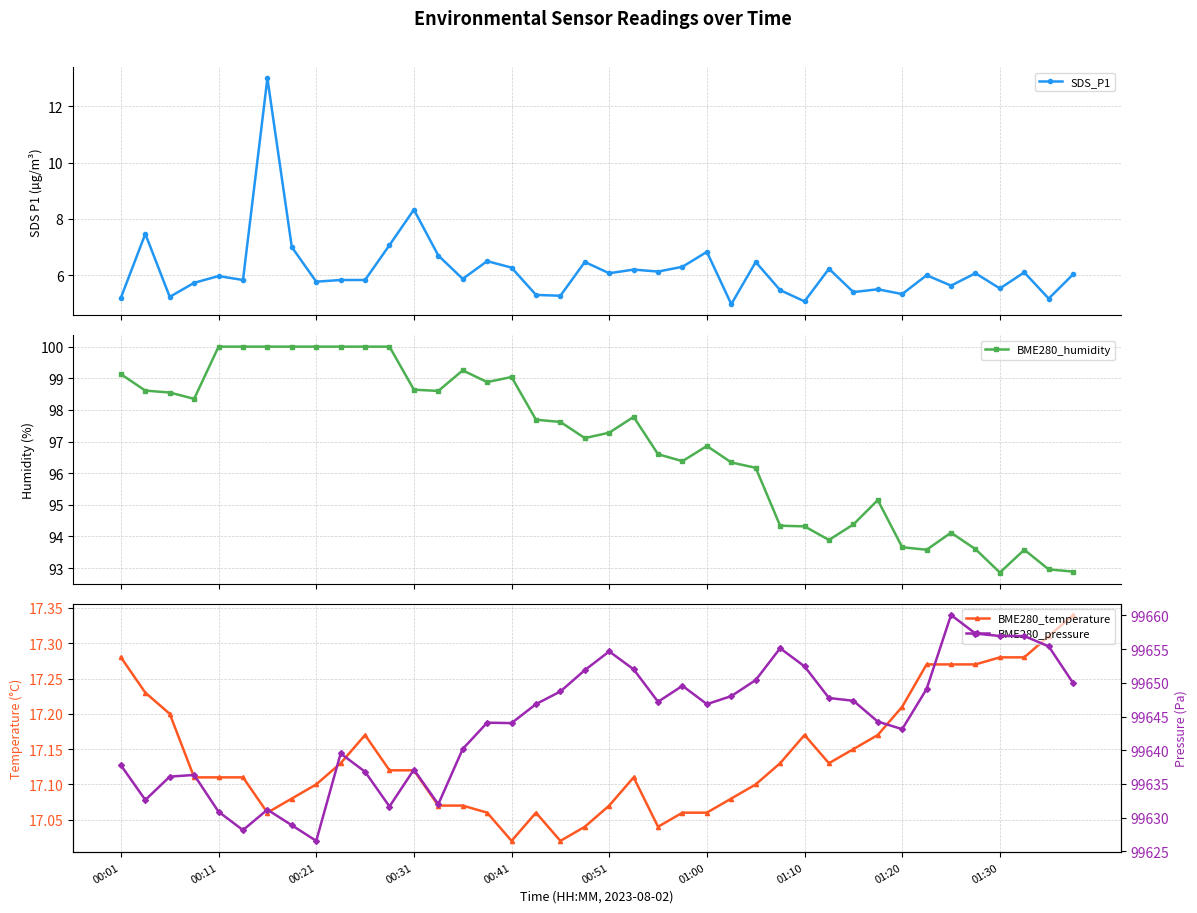

Where is the first local maximum for BME280_temperature?

10